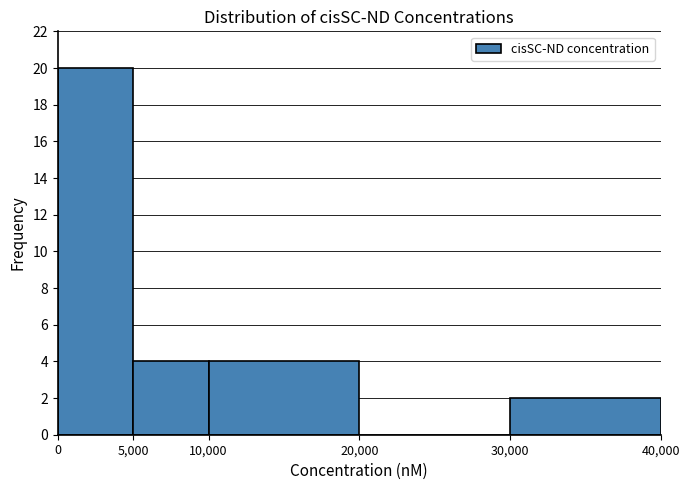

Reading left to right, transcribe this chart: for each bar, give the range it covers on the x-axis and its height. The values are not printed on the chart, so give them approximately, as read against the axis.

0 to 5,000: 20
5,000 to 10,000: 4
10,000 to 20,000: 4
20,000 to 30,000: 0
30,000 to 40,000: 2